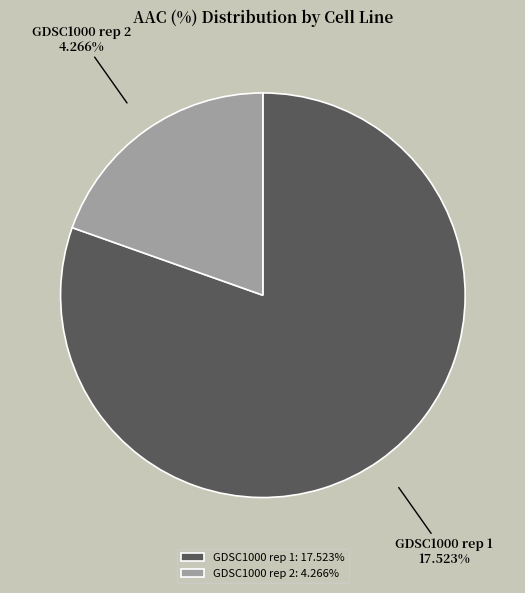

Count the number of slices in the pie.

2